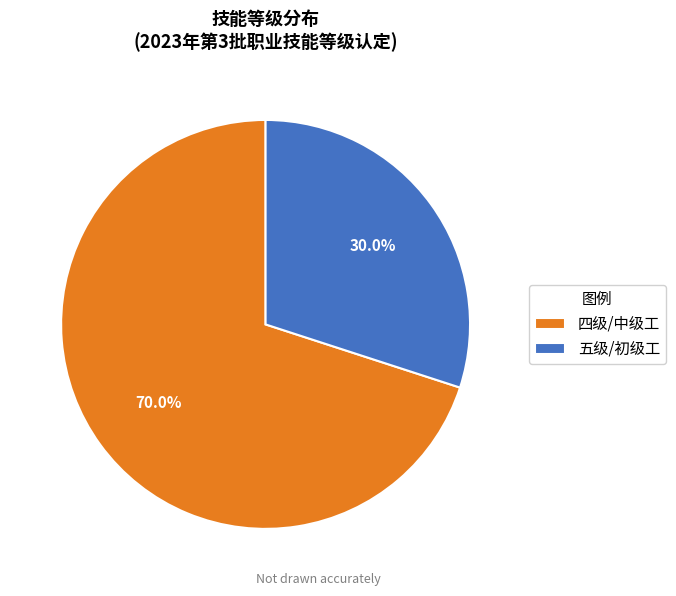

How many slices are in this pie chart?

2